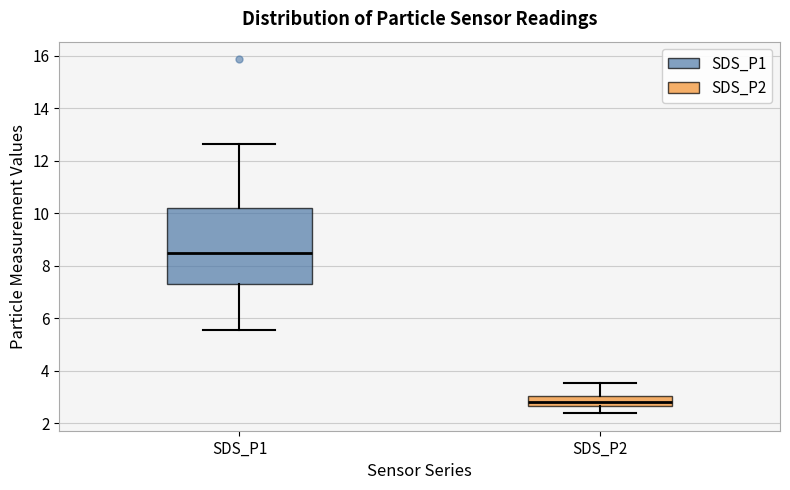

Reading left to right, read every box against the y-axis: the position of its median line, the range the box covers, and the ends of its whiskers. The values are not printed on the chart, so give them approximately, as read against the axis.

SDS_P1: median 8.4, box 7.4 to 10.2, whiskers 5.6 to 12.6
SDS_P2: median 2.8, box 2.6 to 3.0, whiskers 2.4 to 3.6